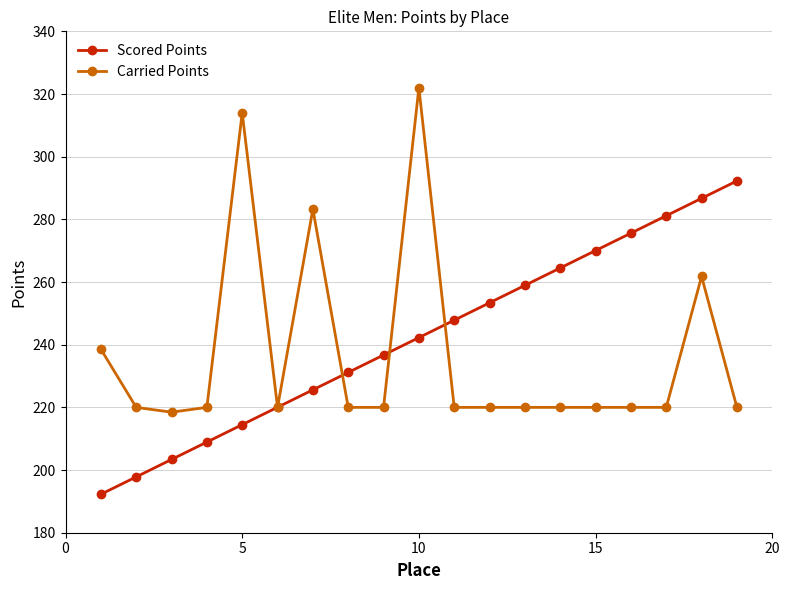

Rank the series by their maximum value, from highest to lowest.

Carried Points, Scored Points